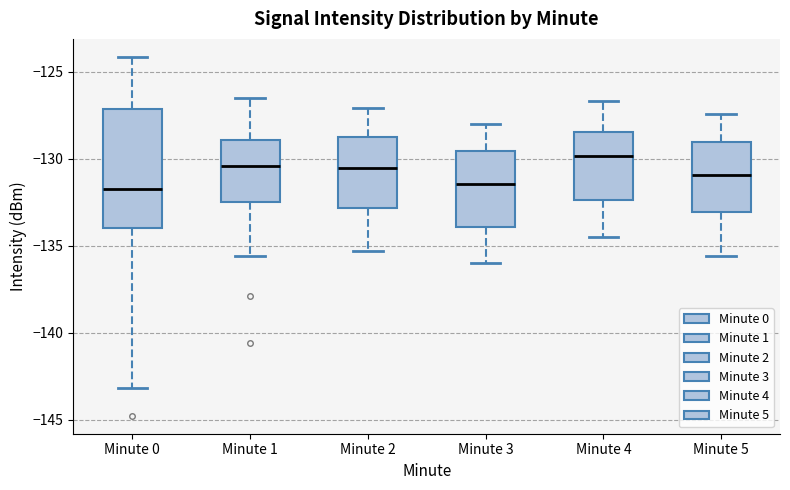

Where is the lower edge of the box for Minute 5 on the y-axis? The values are not printed on the chart, so give them approximately, as read against the axis.

-133.0